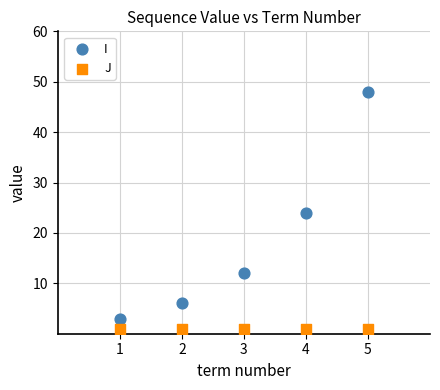

In the I series, what Y value is closest to 25?

24